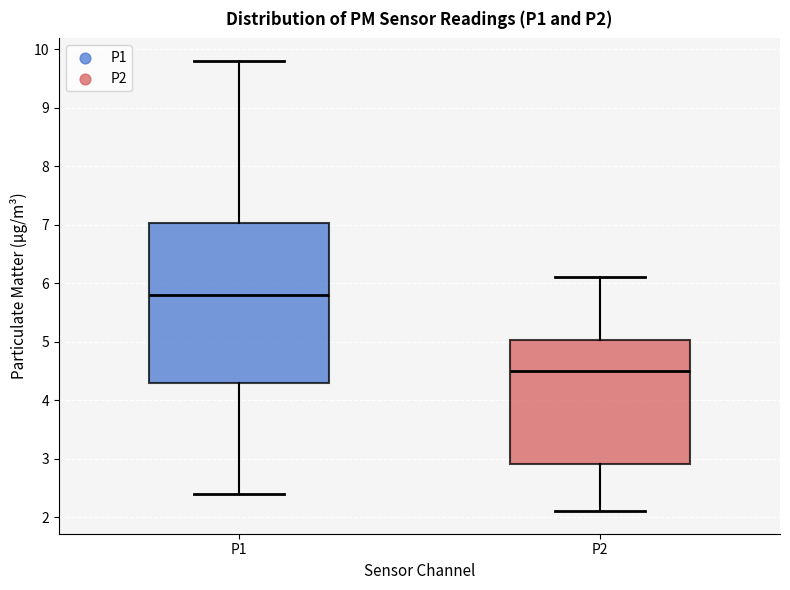

Comparing the boxes themselves (not the whiskers), which one is the tallest?

P1